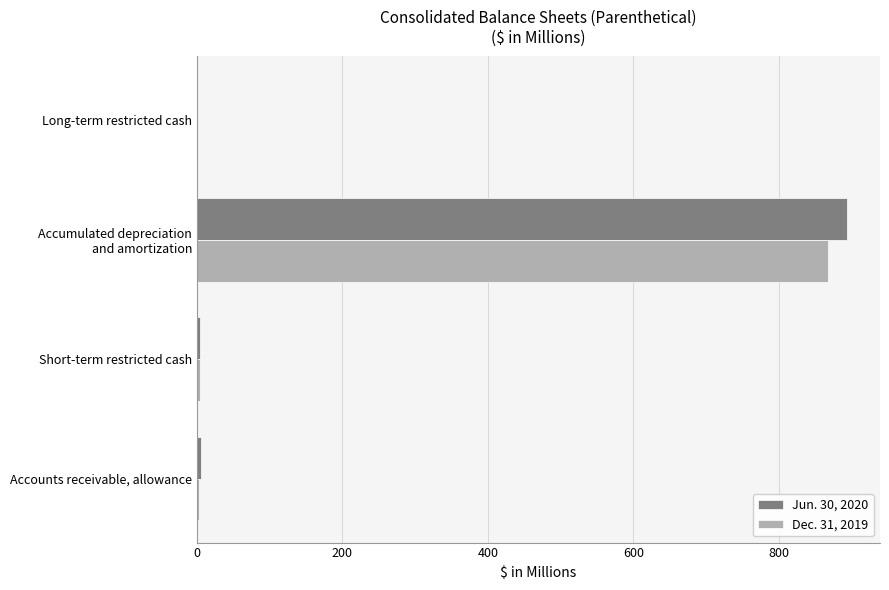

Where is Jun. 30, 2020 nearest to the value 447?

Accounts receivable, allowance